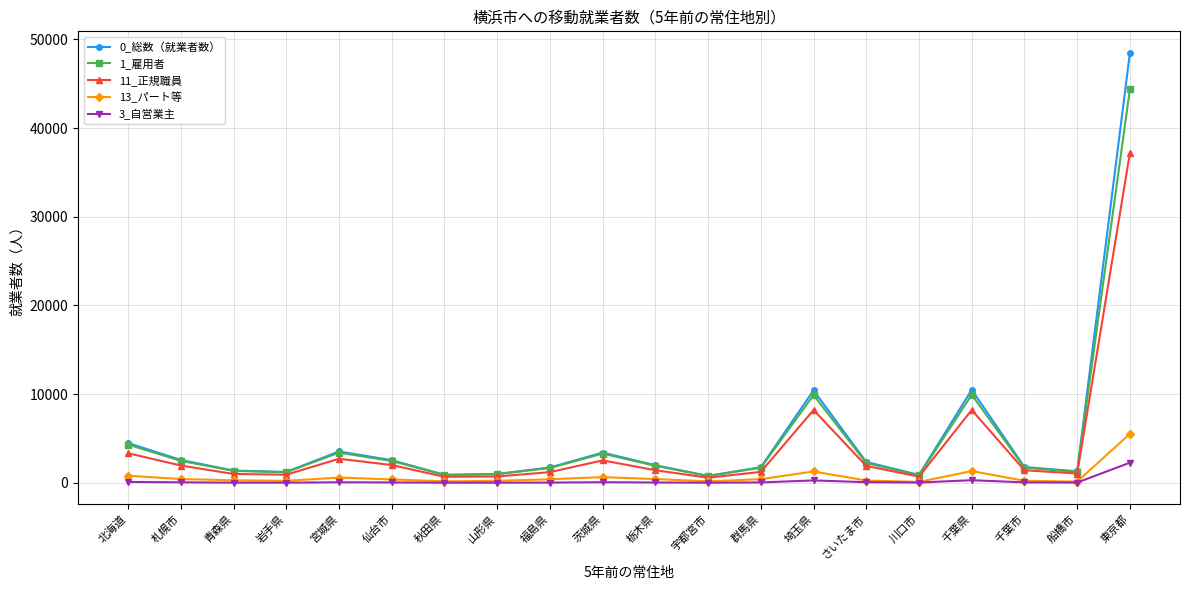

At which category is the sum across all series the highest?

東京都